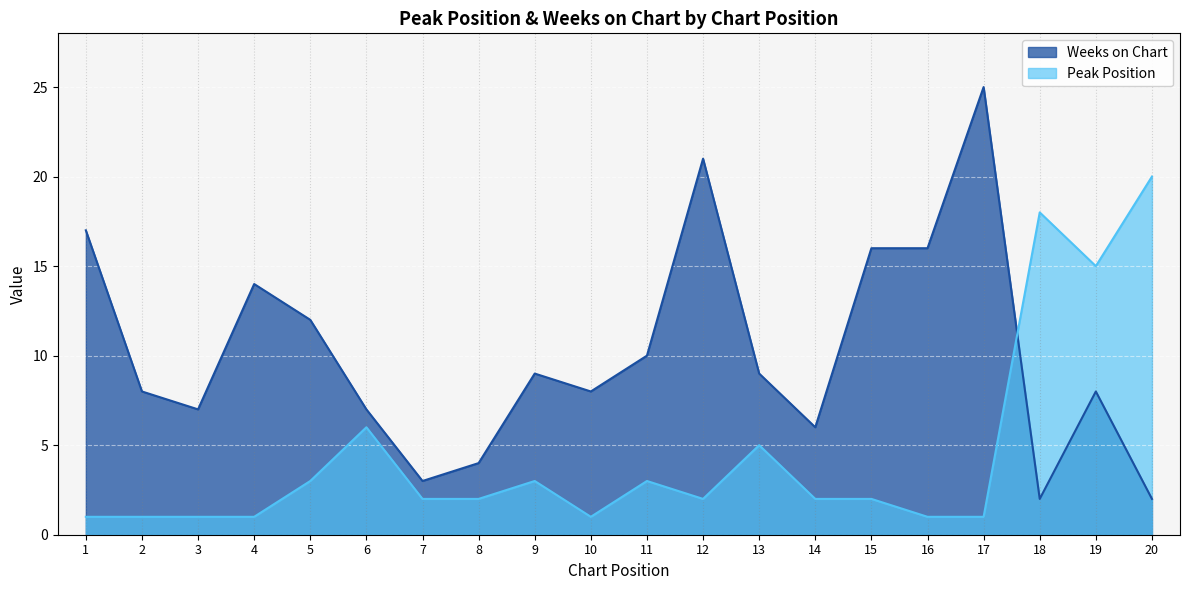

Where is the first local minimum for Weeks on Chart?

3